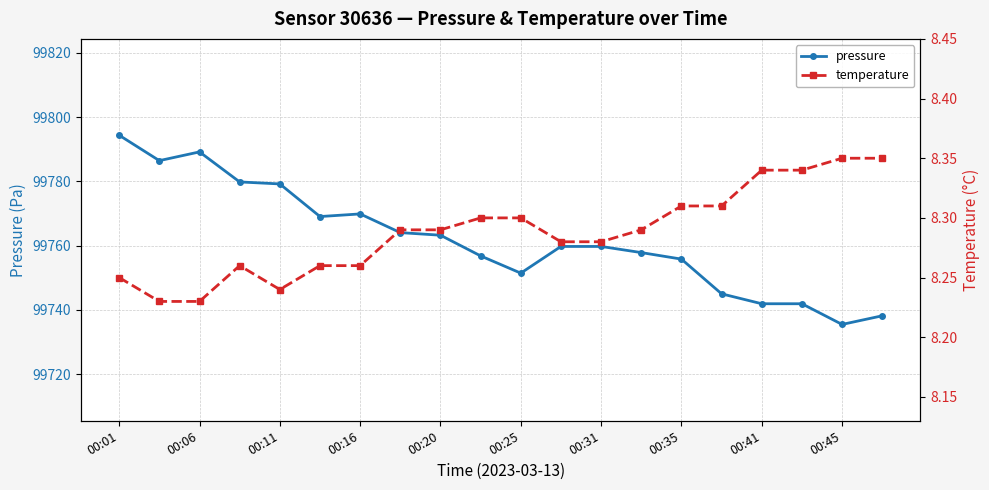

How many distinct data groups are displayed?

2